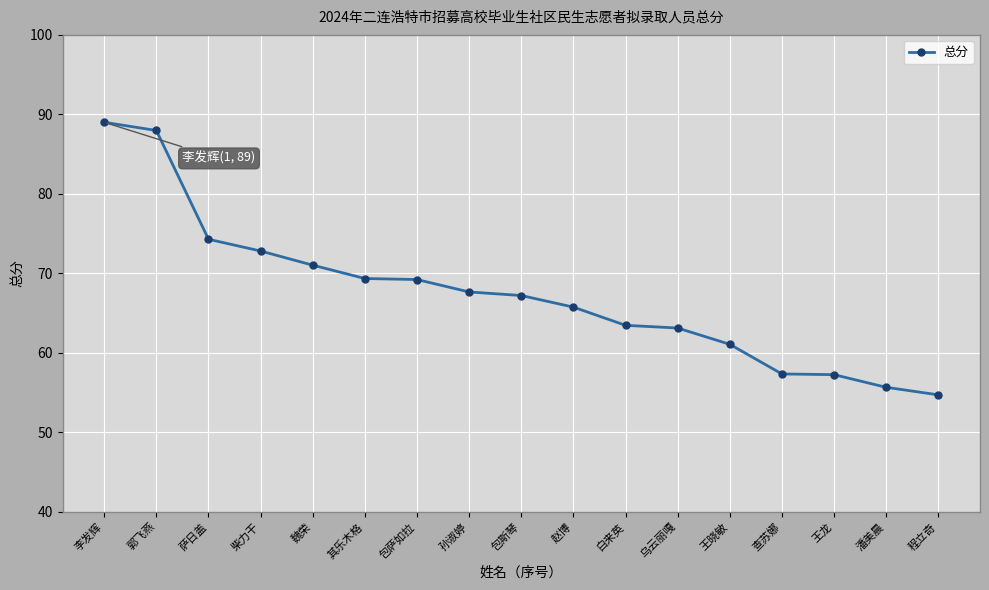

Count the number of values greater than 67.

9